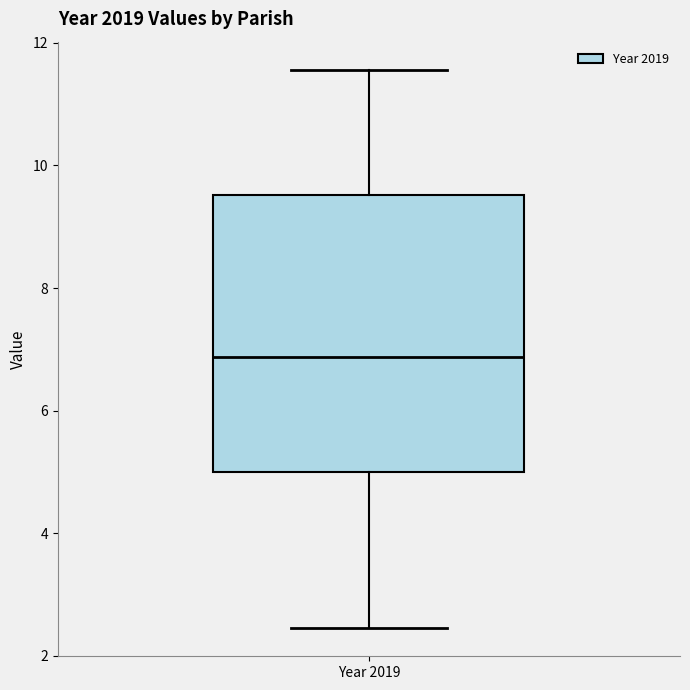

Transcribe this box plot: give where the median line is, the range the box spans, and where the two whiskers end, as read against the y-axis. The values are not printed on the chart, so give them approximately, as read against the axis.

median 6.8, box 5.0 to 9.6, whiskers 2.4 to 11.6